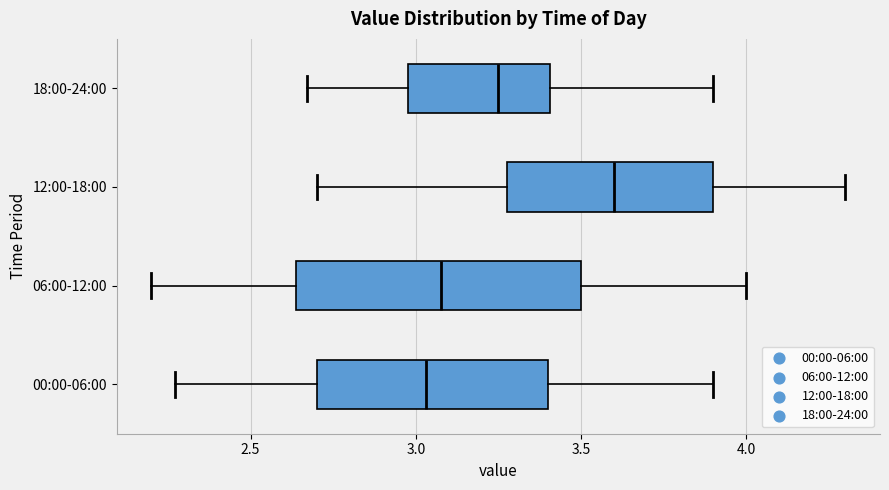

Which box's median line is the furthest to the right?

12:00-18:00